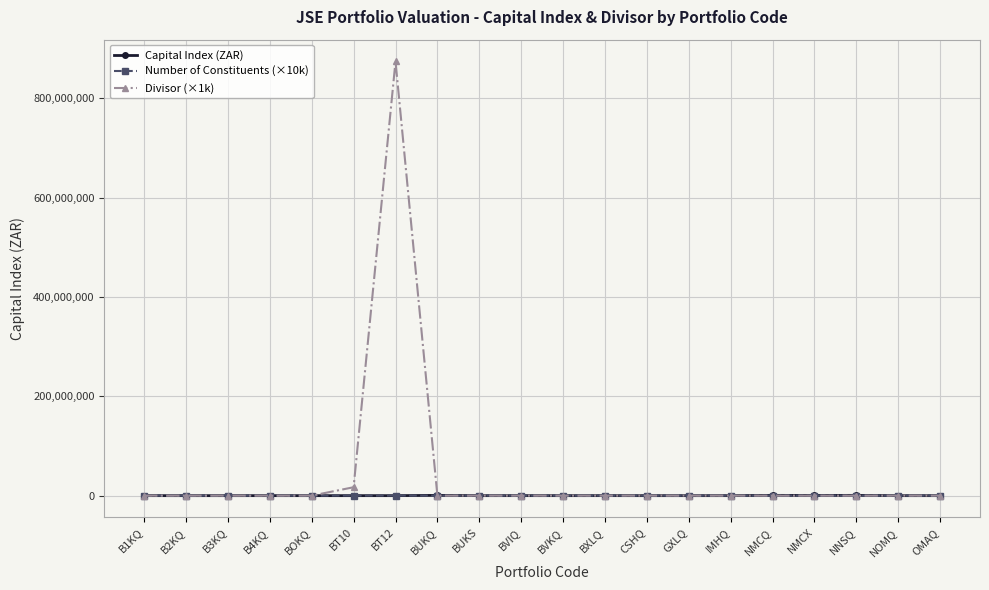

Which series has the largest range (max minus min)?

Divisor (×1k)